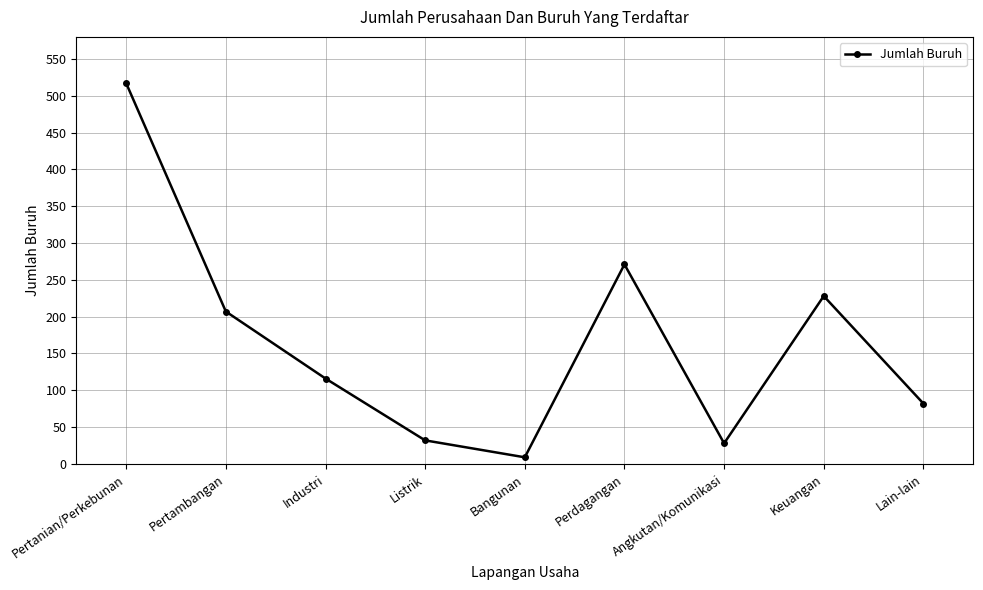

Is it true that the value at Keuangan is 327?

False